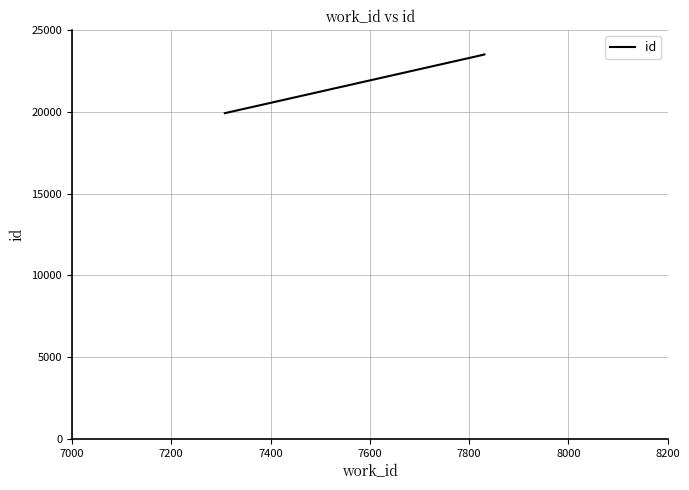

How many lines are shown in the chart?

1